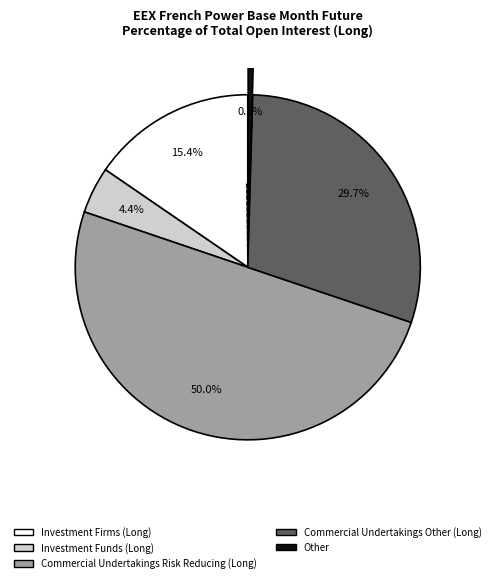

To the nearest percent, what is the difference between the largest and smallest slice percentages?

50%